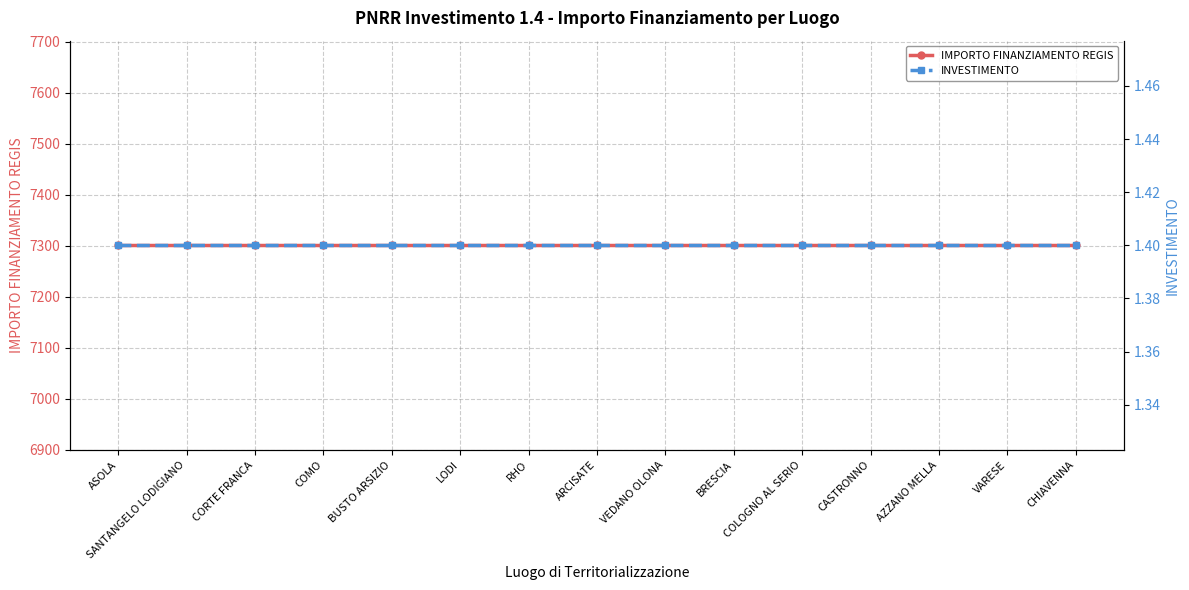

True or false: INVESTIMENTO has more than 1 interior local peaks.

False